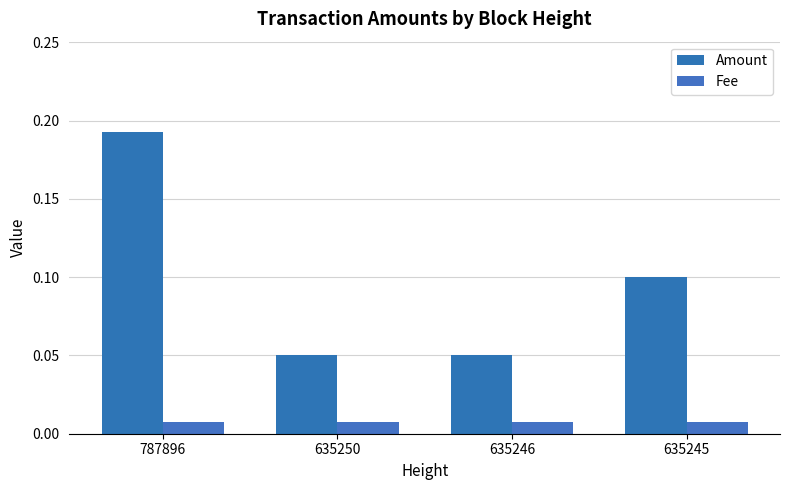

How many bars are there in total?

8